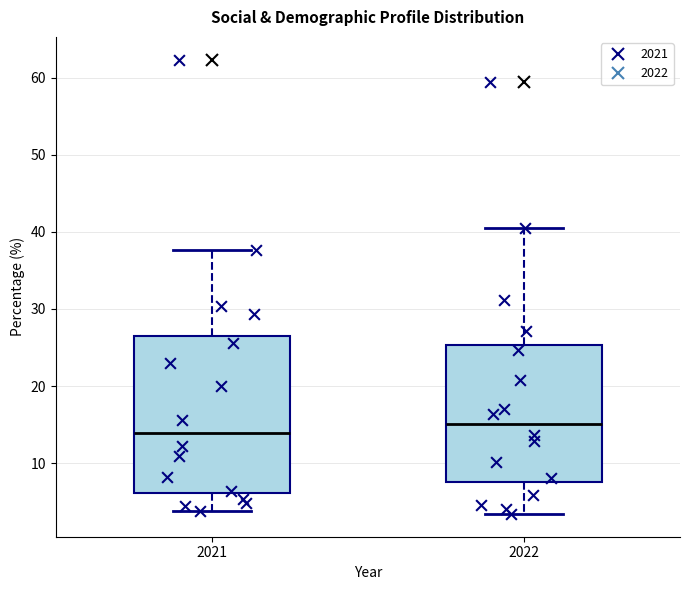

Which box's median line is the highest?

2022